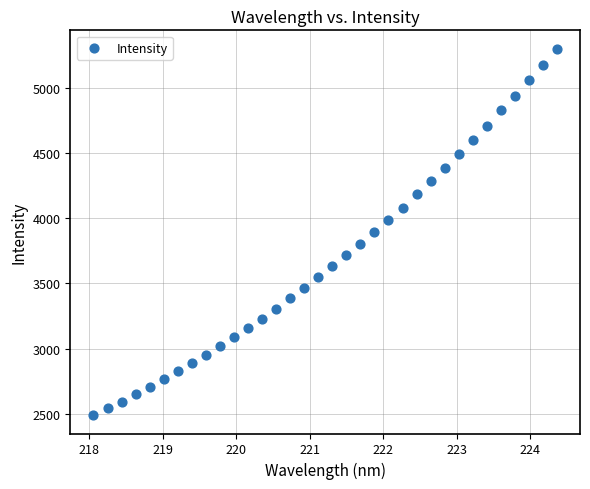

What is the range of X values (max minus min)?

6.3